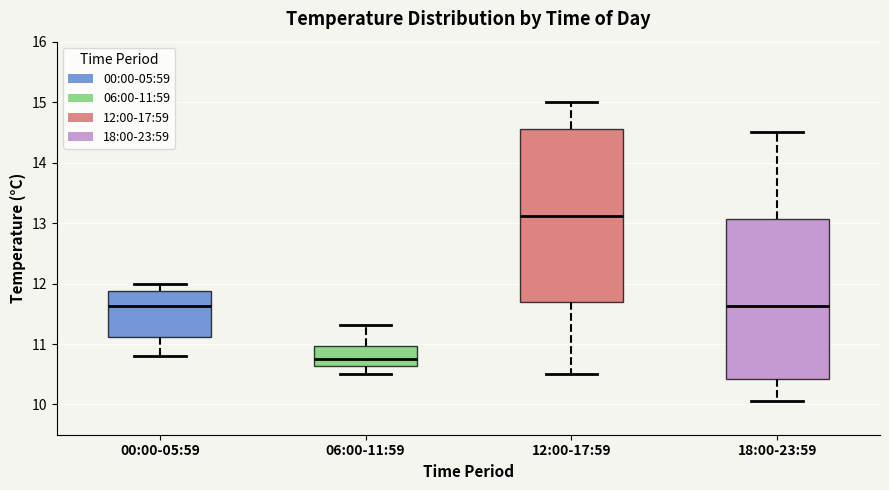

Where does the median line of the box for 06:00-11:59 sit on the y-axis? The values are not printed on the chart, so give them approximately, as read against the axis.

10.8